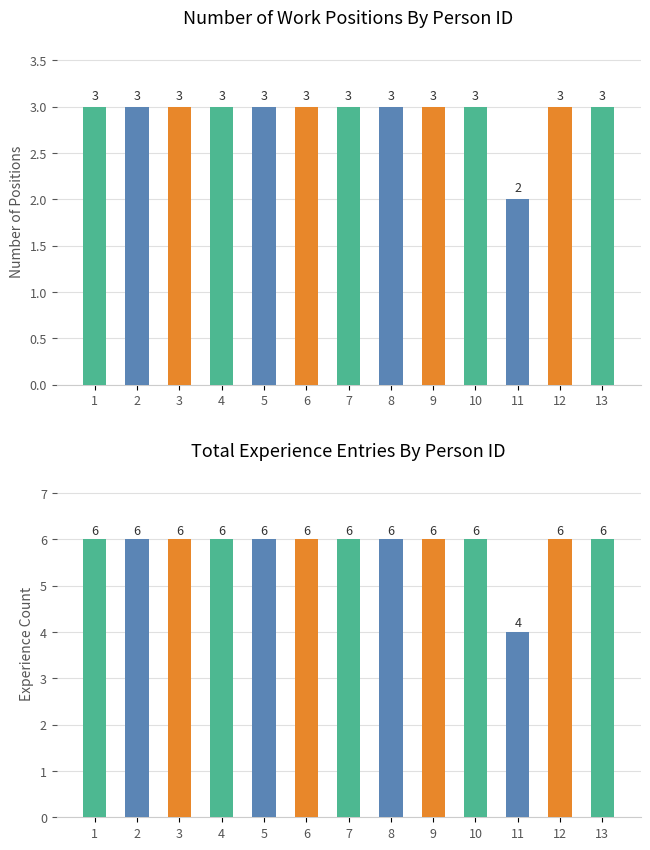

Are the bars grouped side by side (vs. stacked)?

Yes